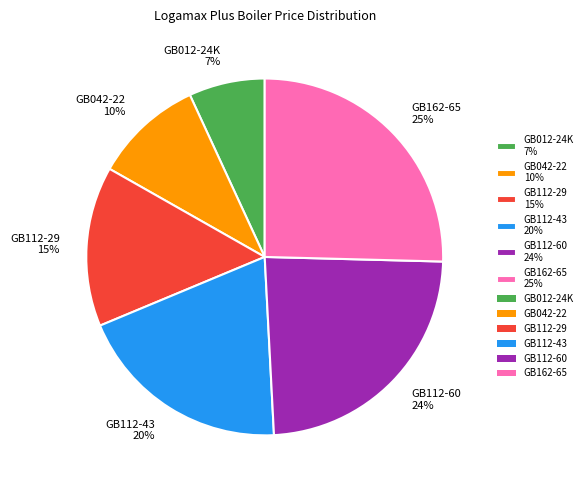

Is it true that GB012-24K is 15% of the pie?

False